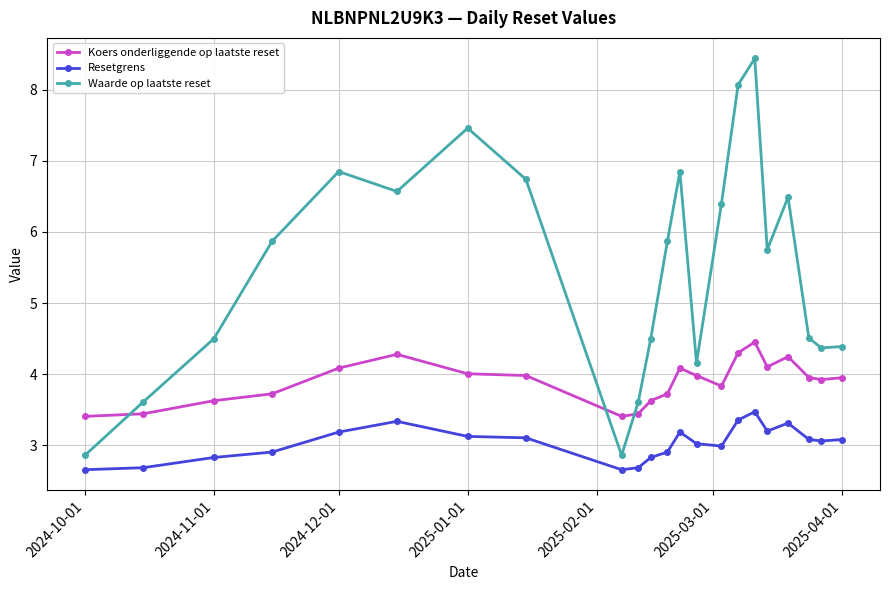

True or false: Waarde op laatste reset has more than 0 points higher than both neighbors.

True